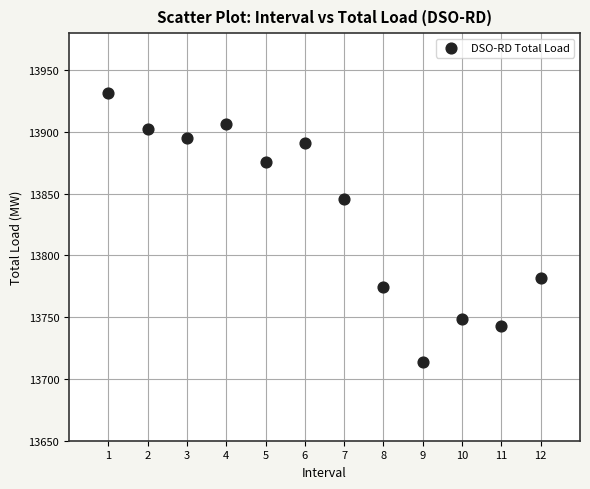

What Y value in the scatter plot is closest to 13822?

13846.0